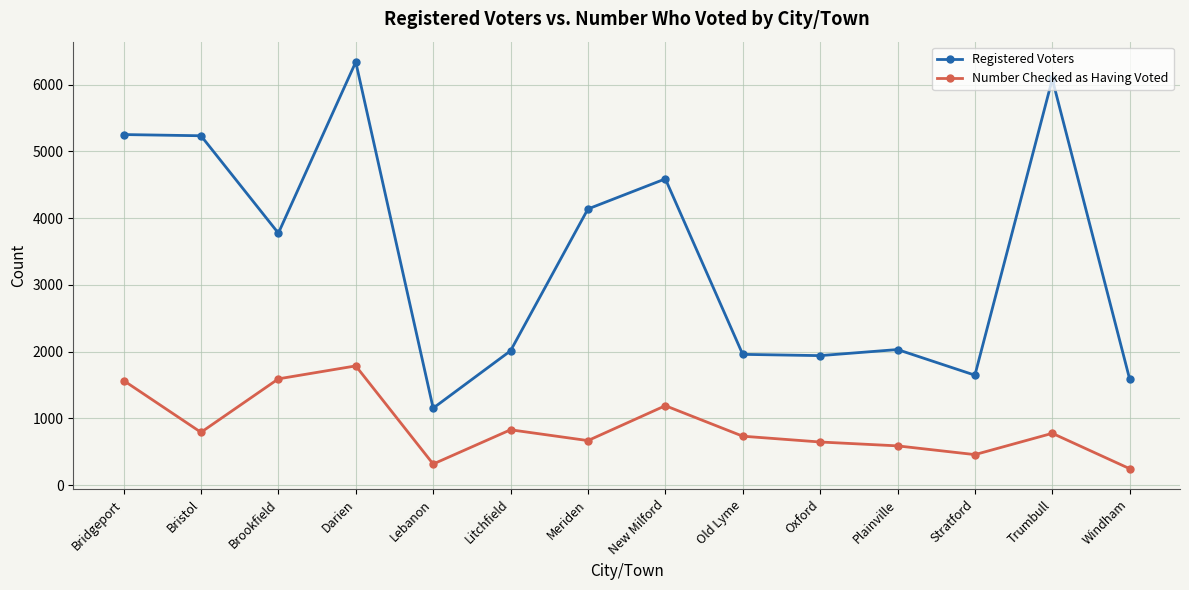

At how many categories does at least one series exceed 4725?

4